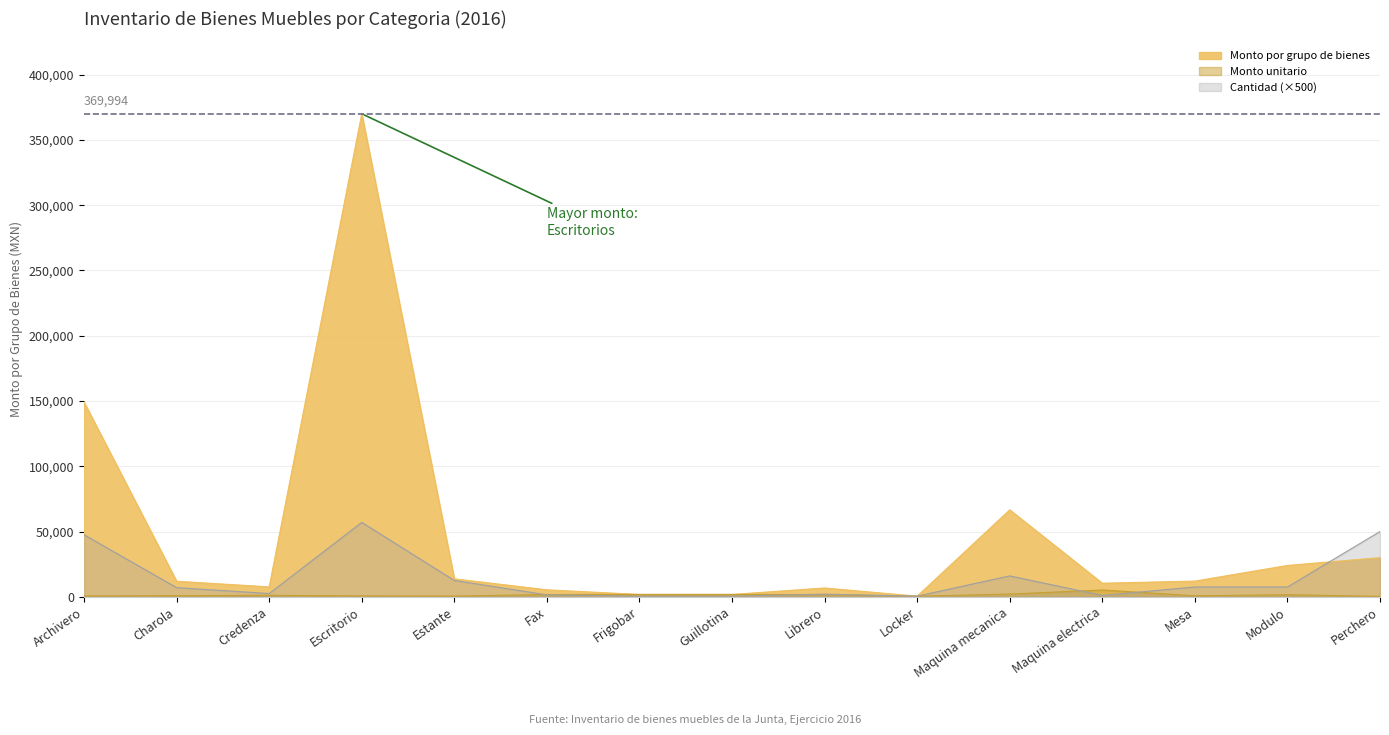

What are all the series names shown in the legend?

Monto por grupo de bienes, Monto unitario, Cantidad